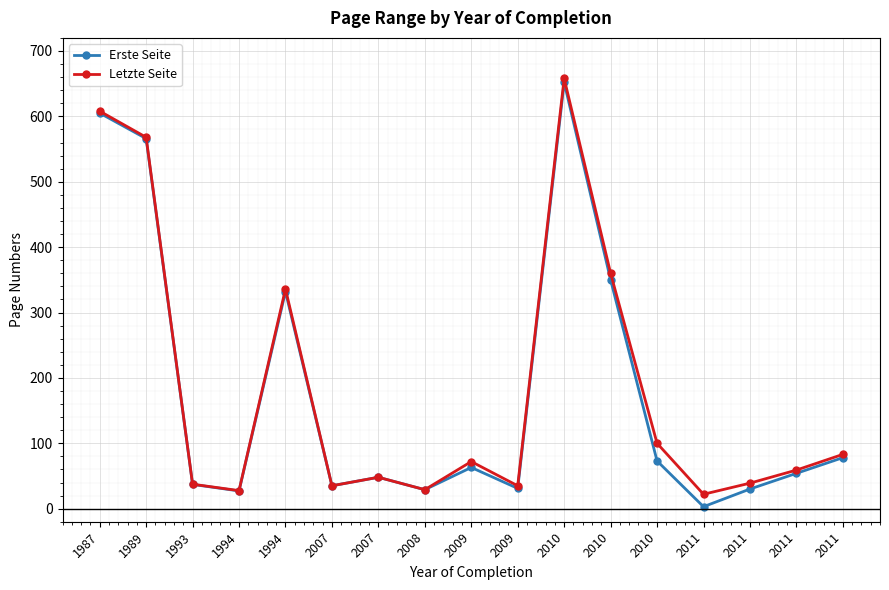

What is the total value across all series at 1994?

54.7